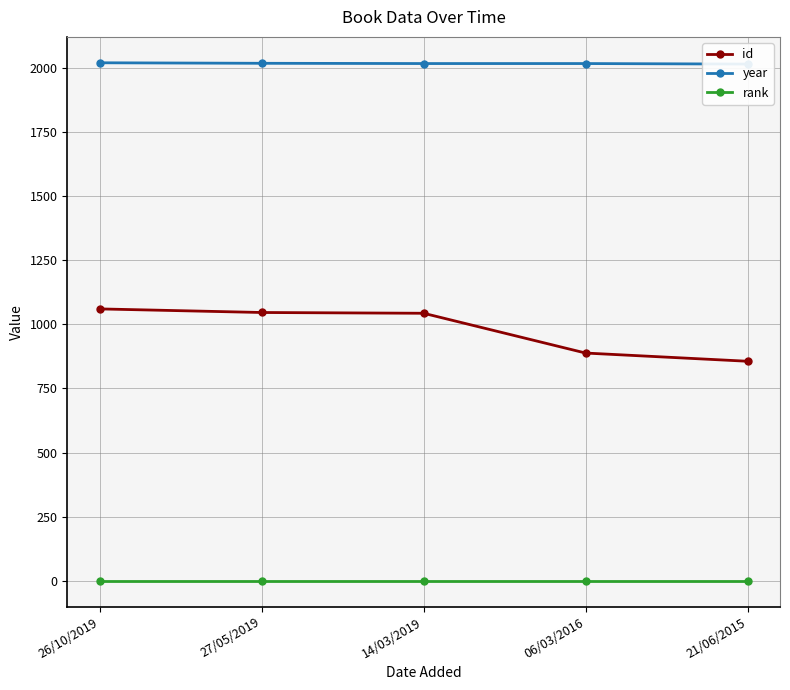

True or false: year and rank intersect in this chart.

False